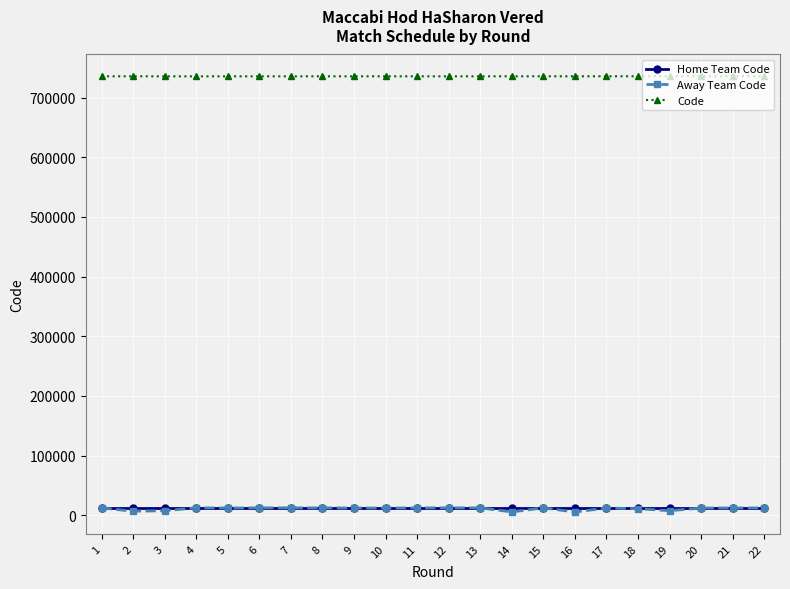

The value of Code at 14 is 735773. True or false?

True